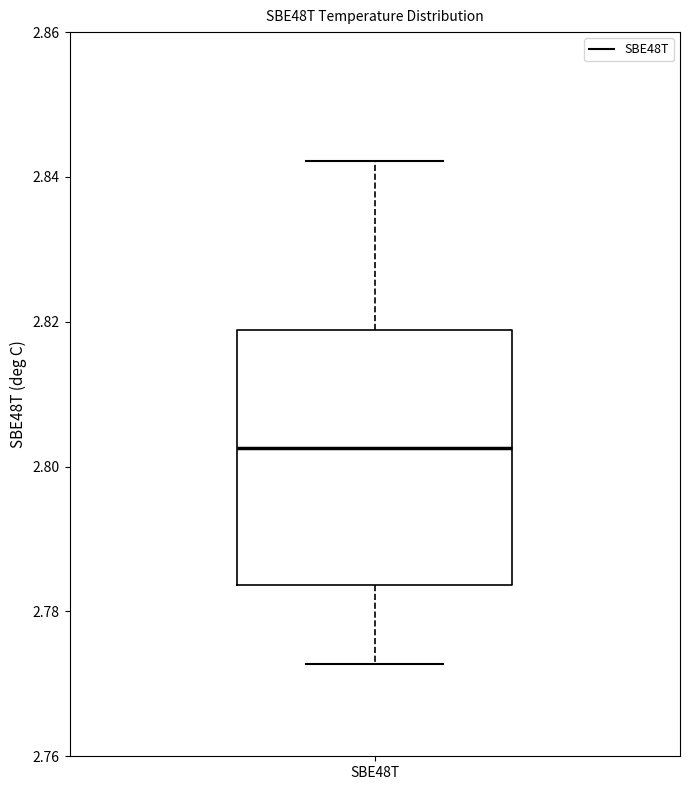

Where does the median line of the box for SBE48T sit on the y-axis? The values are not printed on the chart, so give them approximately, as read against the axis.

2.802